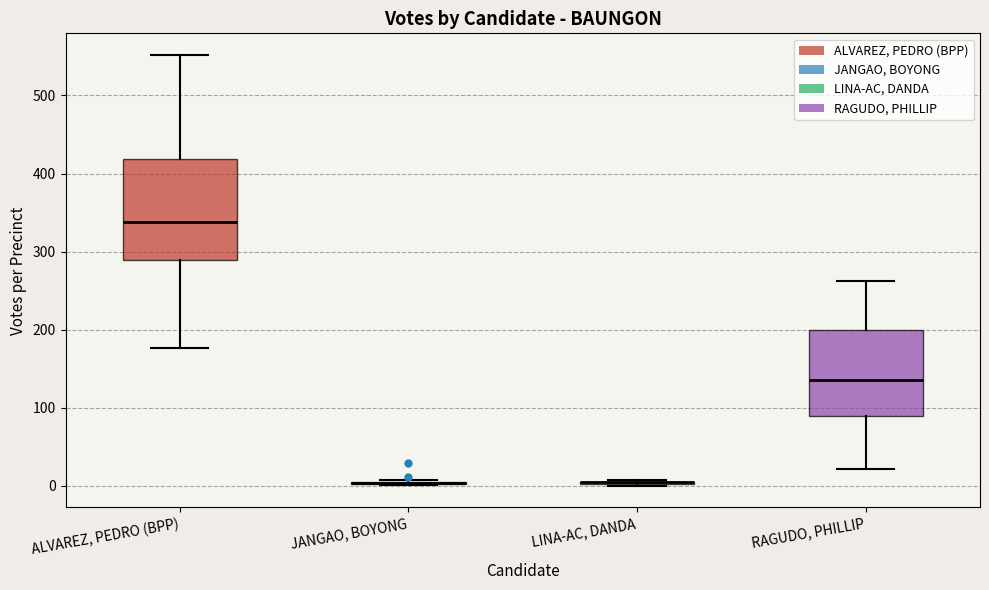

Reading left to right, transcribe this box plot: for each box, give where its median line is, the range the box spans, and where its two whiskers end, as read against the y-axis. The values are not printed on the chart, so give them approximately, as read against the axis.

ALVAREZ, PEDRO (BPP): median 340, box 290 to 420, whiskers 180 to 550
JANGAO, BOYONG: box collapsed to a line at 0, whiskers 0 to 10
LINA-AC, DANDA: box collapsed to a line at 0, whiskers 0 to 10
RAGUDO, PHILLIP: median 140, box 90 to 200, whiskers 20 to 260